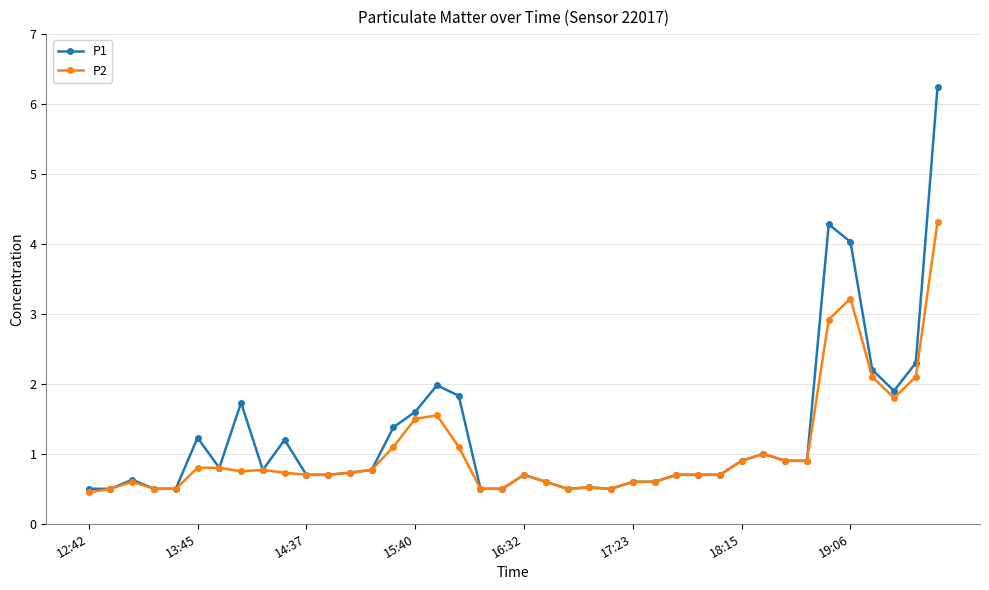

Rank the series by their maximum value, from lowest to highest.

P2, P1